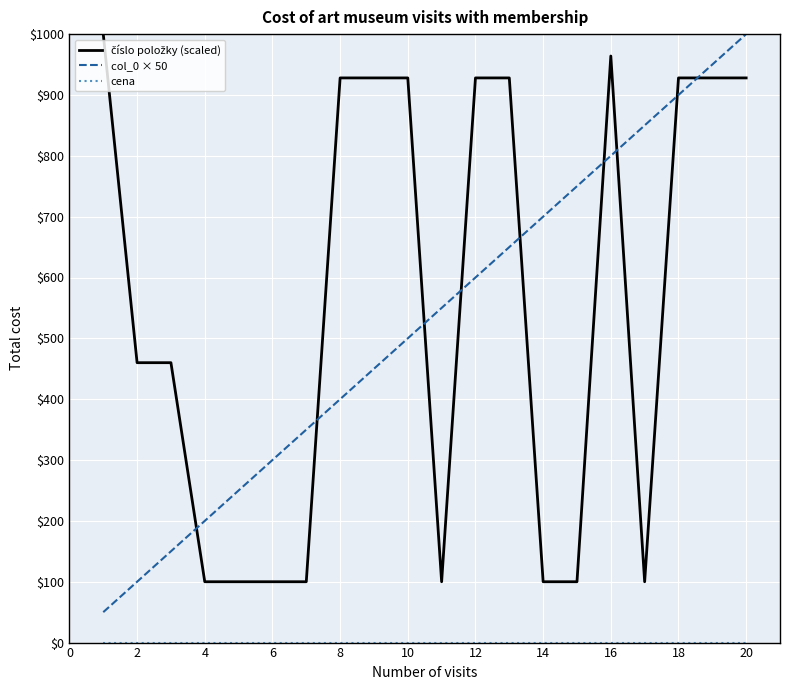

Does the chart have visible grid lines?

Yes